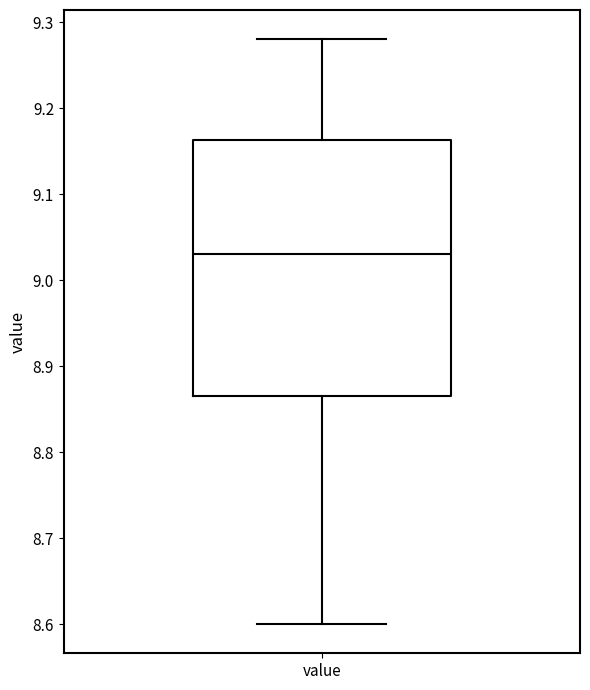

Read this box plot against the y-axis: the position of the median line, the range covered by the box, and the ends of both whiskers. The values are not printed on the chart, so give them approximately, as read against the axis.

median 9.03, box 8.87 to 9.16, whiskers 8.60 to 9.28